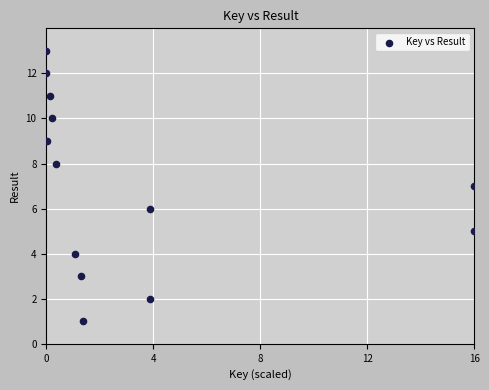

What is the range of Y values (max minus min)?

12